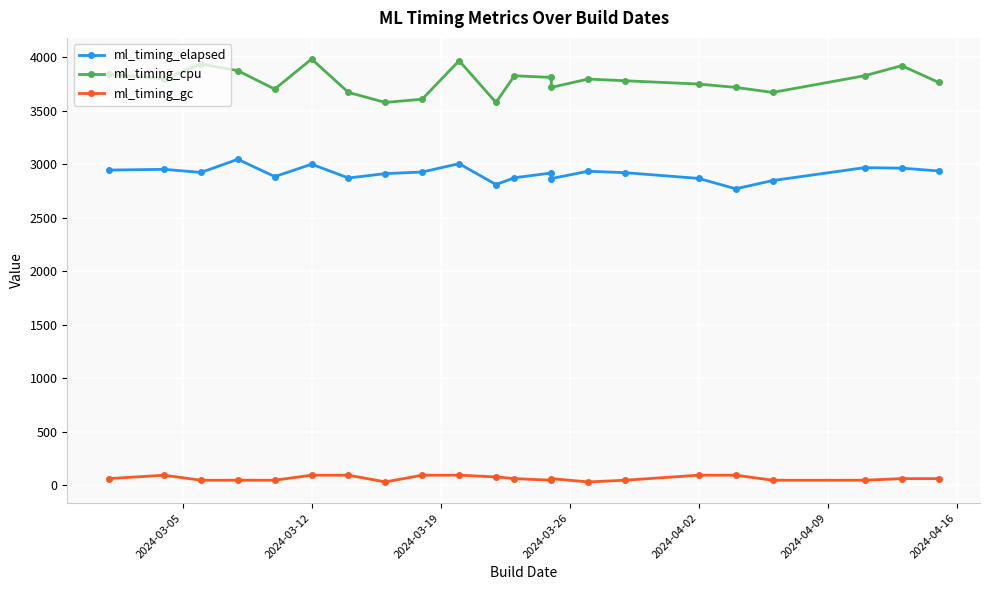

Reading right to left, transcribe all the data shown in this chart.

ml_timing_elapsed: 2938	2964	2969	2848	2771	2868	2922	2935	2867	2919	2874	2811	3006	2928	2913	2872	3001	2885	3047	2924	2953	2946
ml_timing_cpu: 3766	3922	3828	3672	3719	3750	3781	3797	3719	3812	3828	3578	3969	3609	3578	3672	3984	3703	3875	3938	3797	3844
ml_timing_gc: 62	62	47	47	94	94	47	31	62	47	62	78	94	94	31	94	94	47	47	47	94	62